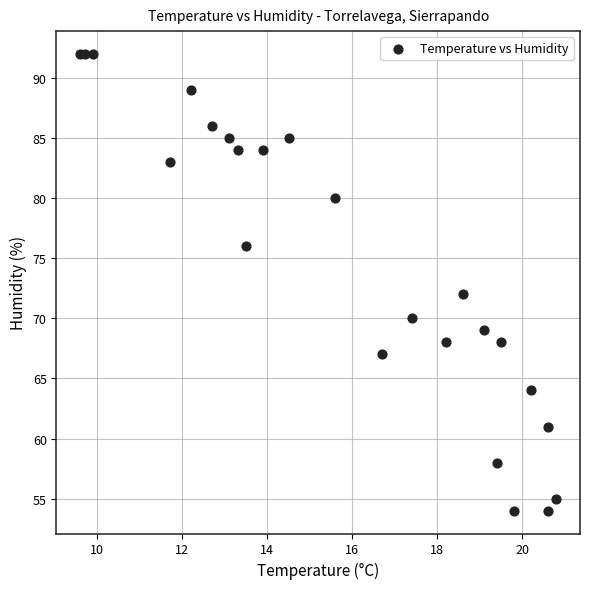

What Y value in the scatter plot is closest to 73?

72